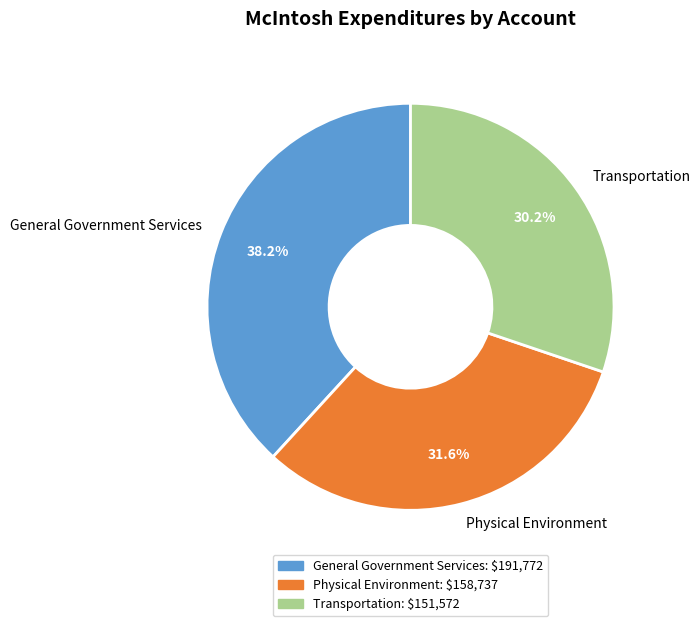

What percentage is the Physical Environment slice, to the nearest percent?

32%